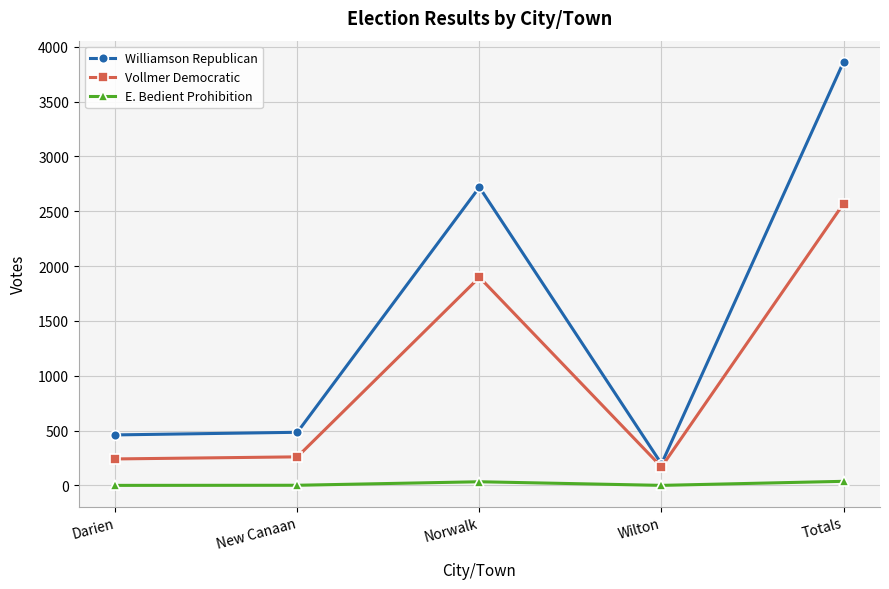

What is the difference between the highest and lowest values at Wilton?

196